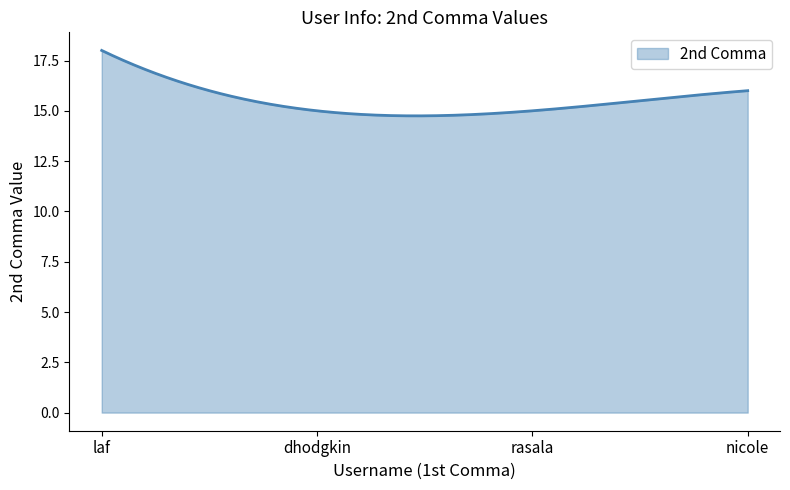

What is the difference between the maximum and minimum values?

3.3